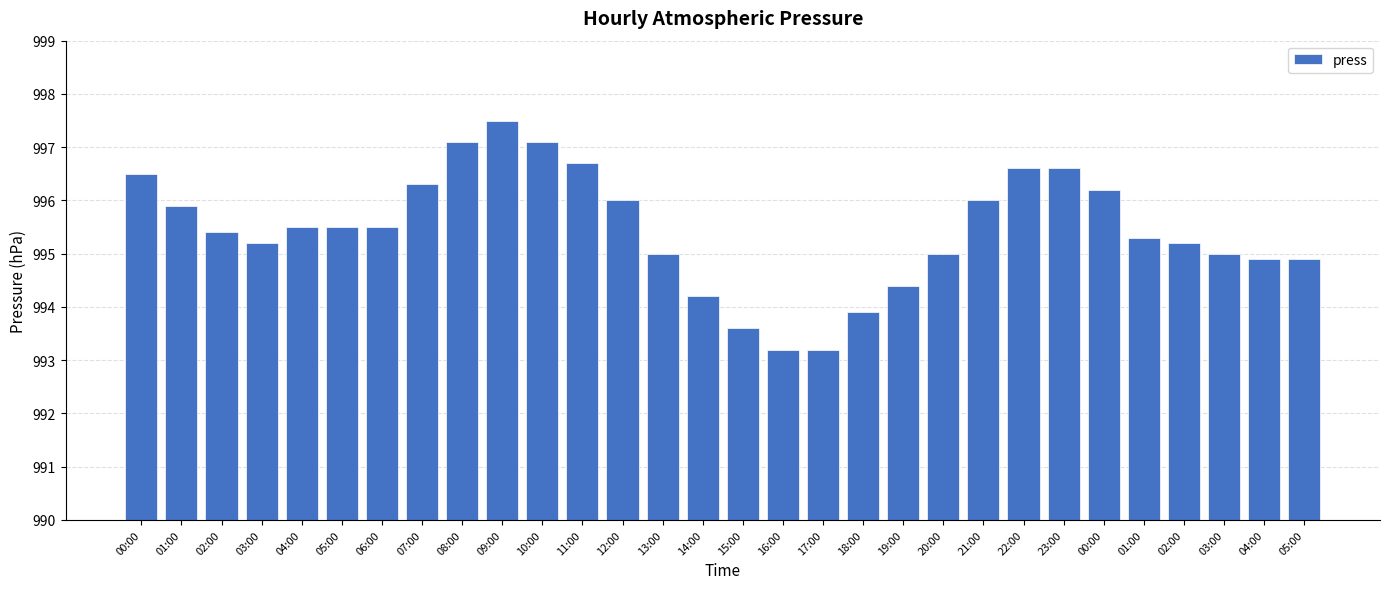

Rank the categories by value from lowest to highest.

16:00, 17:00, 15:00, 18:00, 14:00, 19:00, 04:00, 05:00, 13:00, 20:00, 03:00, 03:00, 02:00, 01:00, 02:00, 04:00, 05:00, 06:00, 01:00, 12:00, 21:00, 00:00, 07:00, 00:00, 22:00, 23:00, 11:00, 08:00, 10:00, 09:00